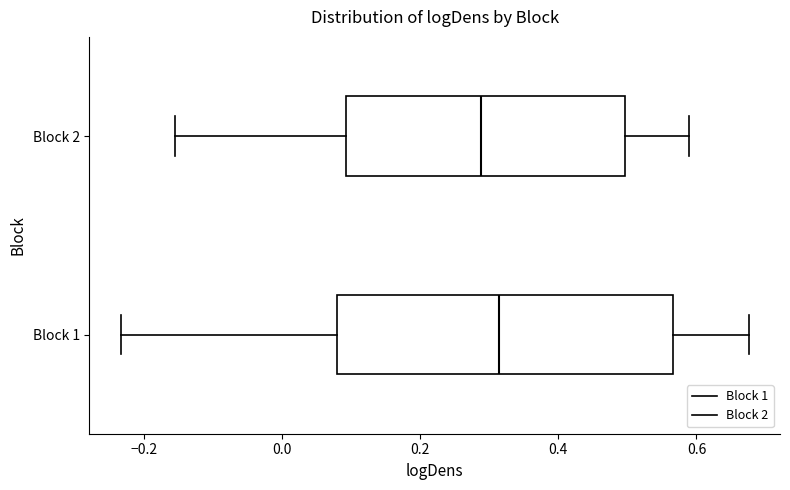

Which box's median line is the furthest to the left?

Block 2